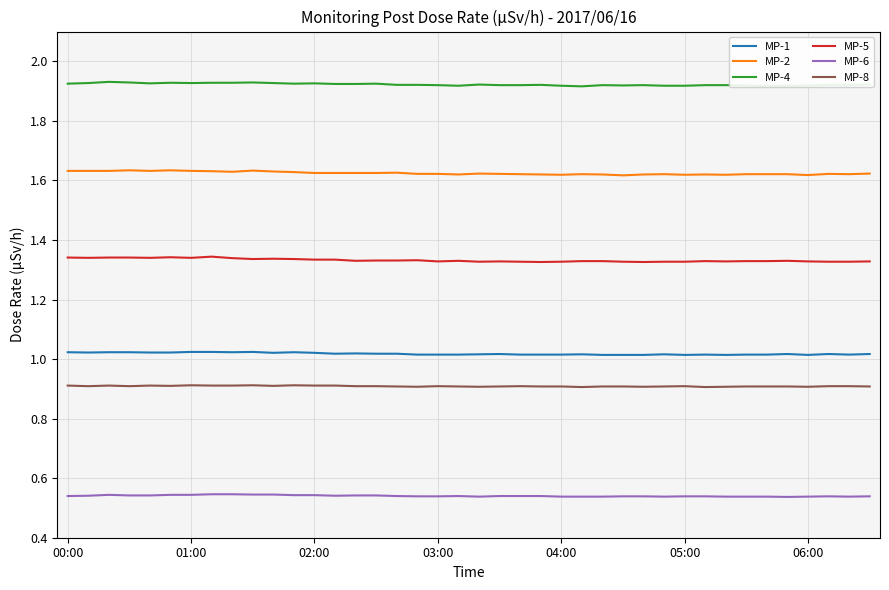

True or false: MP-1 and MP-6 intersect in this chart.

False